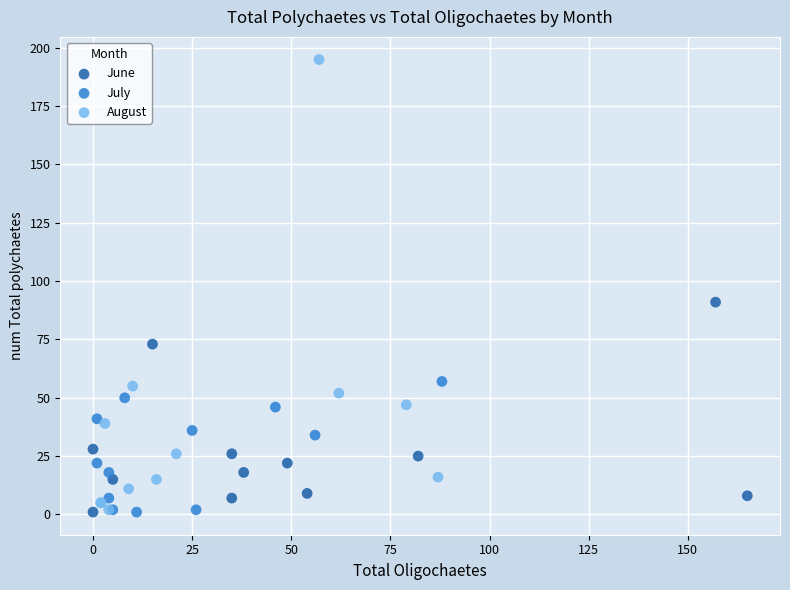

Which series has the widest spread of Y values?

August